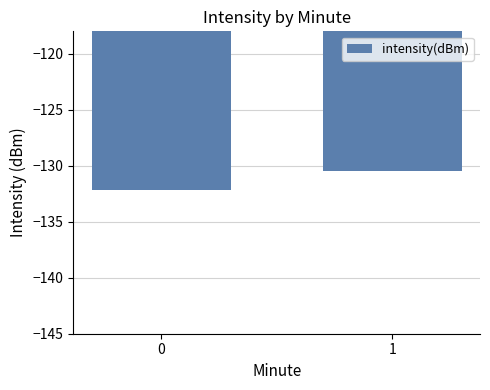

List the labels in order of value, largest first.

1, 0